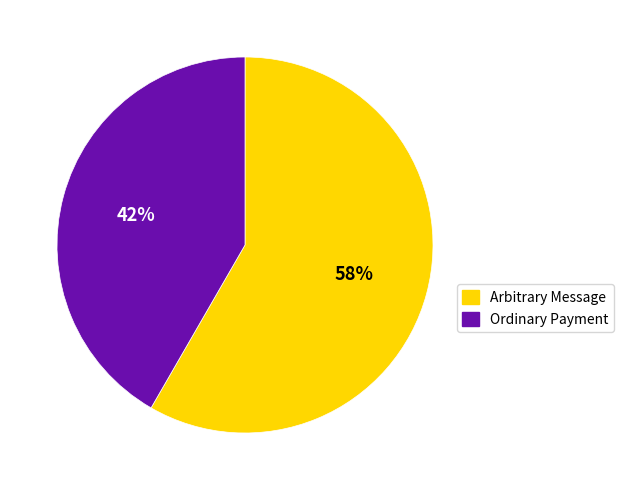

Is there a majority slice in this chart?

Yes